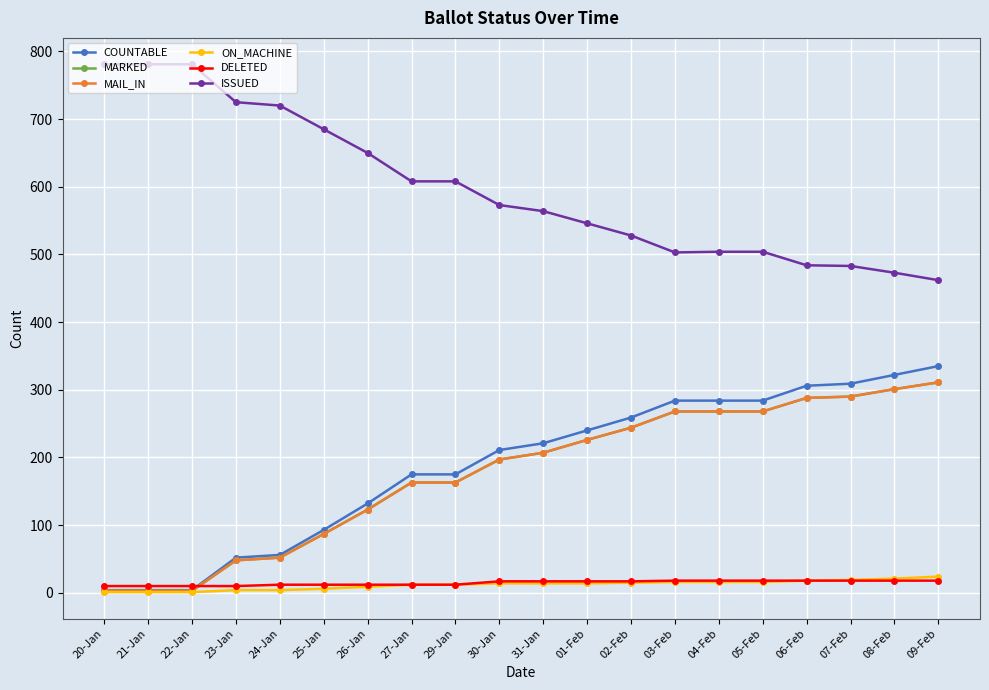

Is this an area chart (filled region under the line)?

No